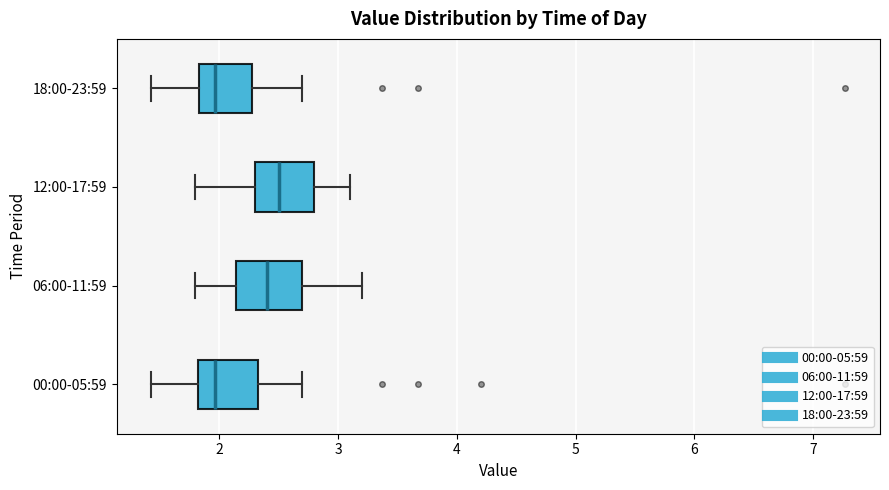

Reading bottom to top, transcribe this box plot: for each box, give where its median line is, the range the box spans, and where its two whiskers end, as read against the x-axis. The values are not printed on the chart, so give them approximately, as read against the axis.

00:00-05:59: median 2.0, box 1.8 to 2.3, whiskers 1.4 to 2.7
06:00-11:59: median 2.4, box 2.1 to 2.7, whiskers 1.8 to 3.2
12:00-17:59: median 2.5, box 2.3 to 2.8, whiskers 1.8 to 3.1
18:00-23:59: median 2.0, box 1.8 to 2.3, whiskers 1.4 to 2.7